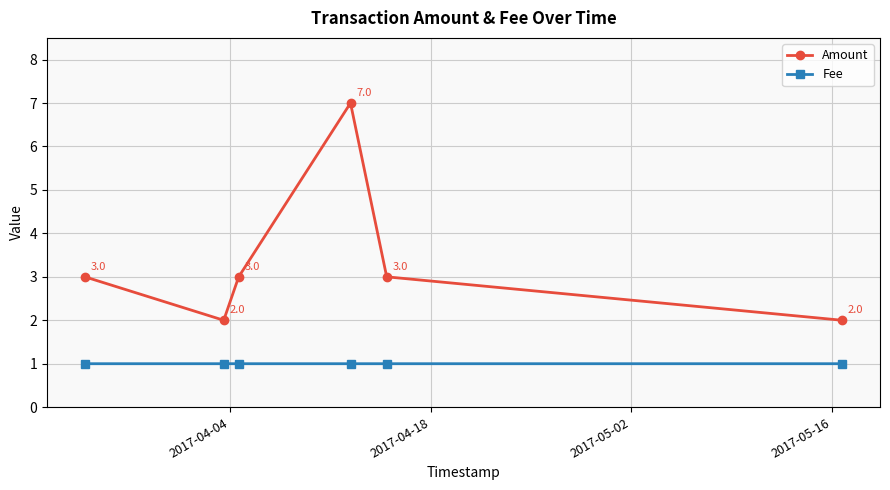

Rank the series by their maximum value, from highest to lowest.

Amount, Fee